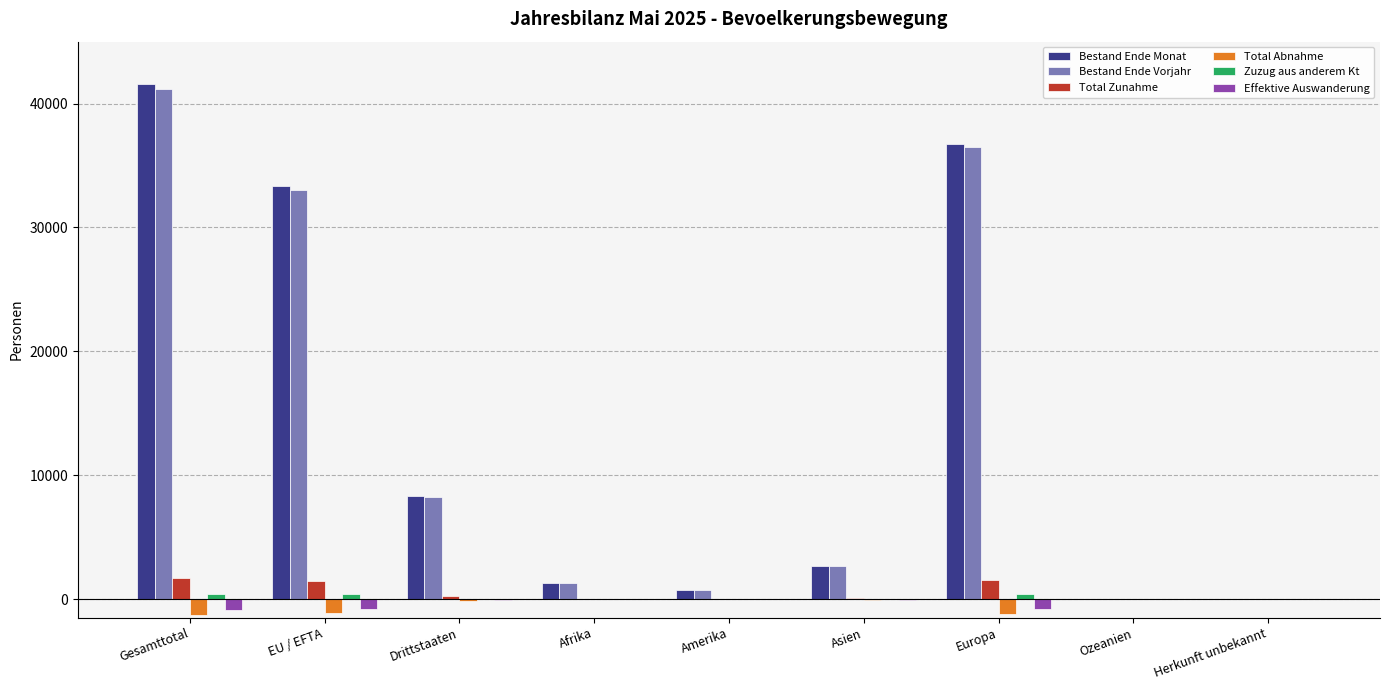

Is the value of Bestand Ende Monat at Europa greater than the value of Total Abnahme at Europa?

Yes